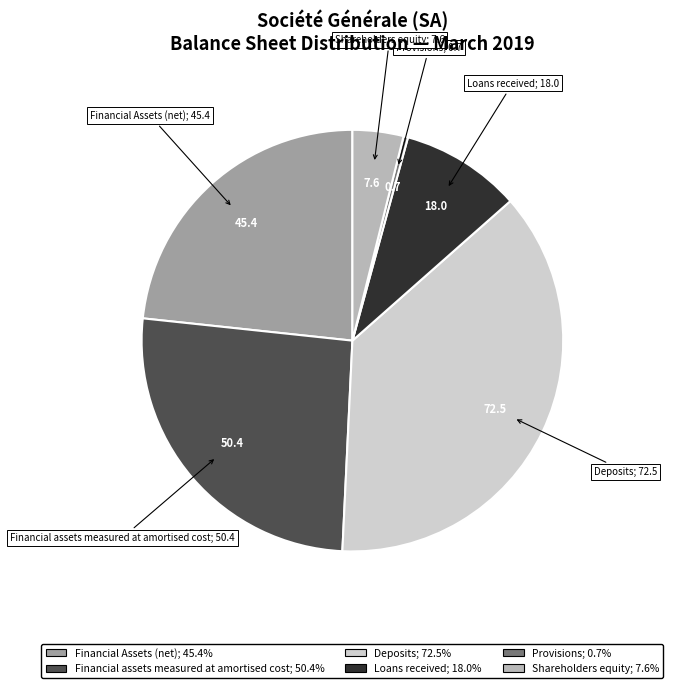

Do Loans received and Shareholders equity together represent more than half of the pie?

No